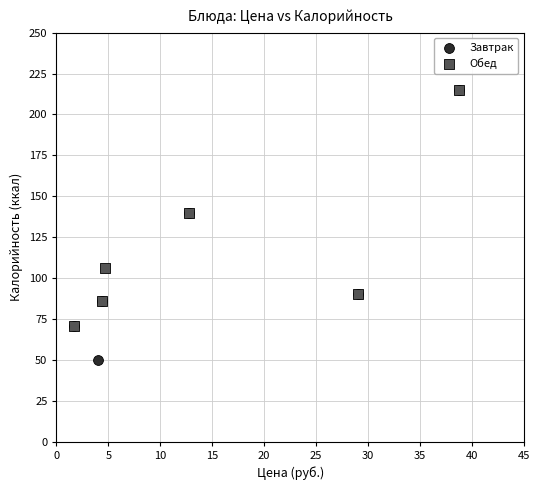

Which series reaches the minimum Y coordinate?

Завтрак